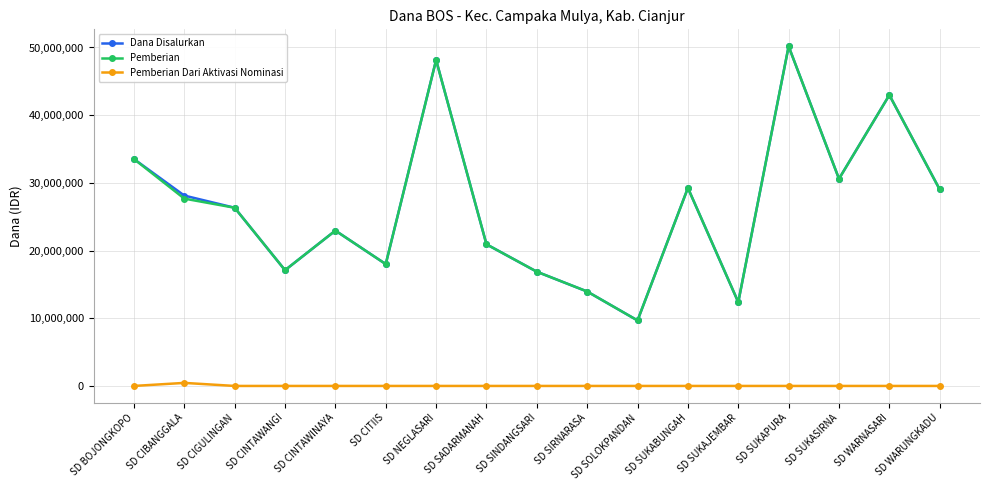

How many lines are shown in the chart?

3